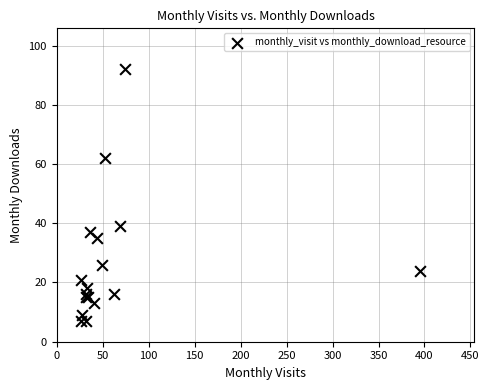

What Y value in the scatter plot is closest to 49?

39